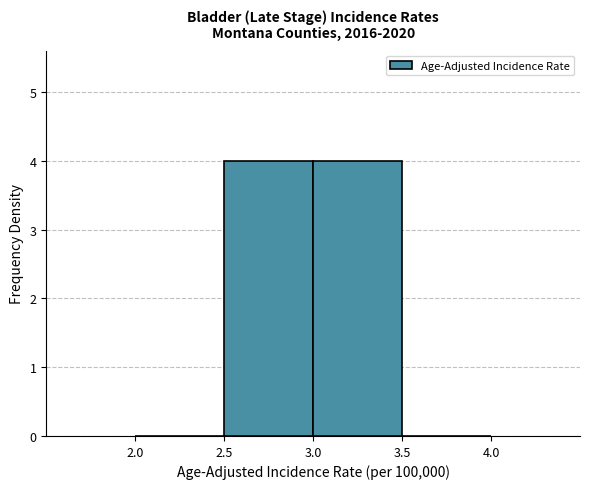

Reading left to right, list every bar in this chart as the range it spans on the x-axis followed by its height. The values are not printed on the chart, so give them approximately, as read against the axis.

2.0 to 2.5: 0
2.5 to 3.0: 4
3.0 to 3.5: 4
3.5 to 4.0: 0